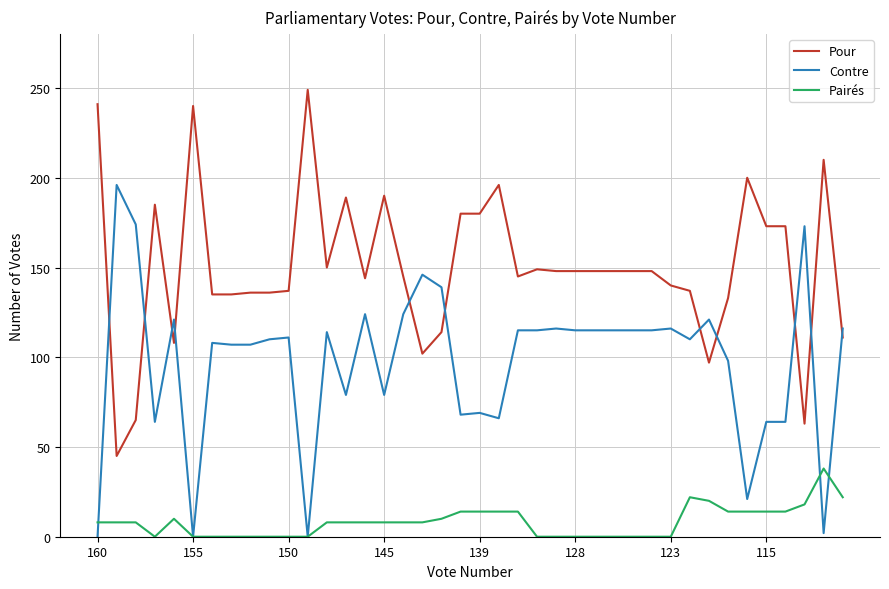

Which series has the largest total across all categories?

Pour